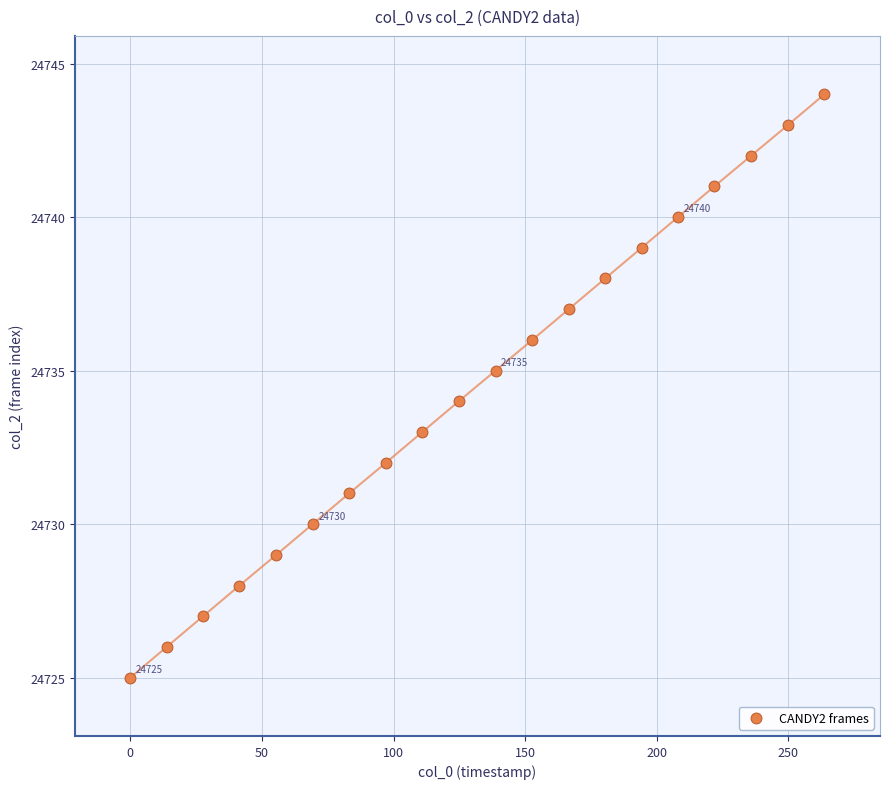

What is the range of Y values (max minus min)?

19